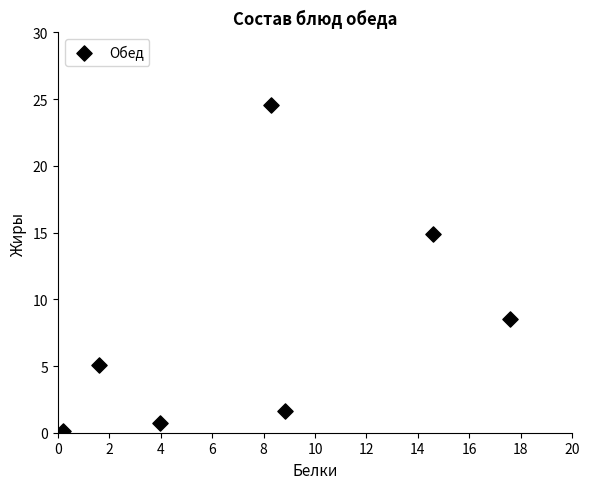

What is the average X value?

7.9